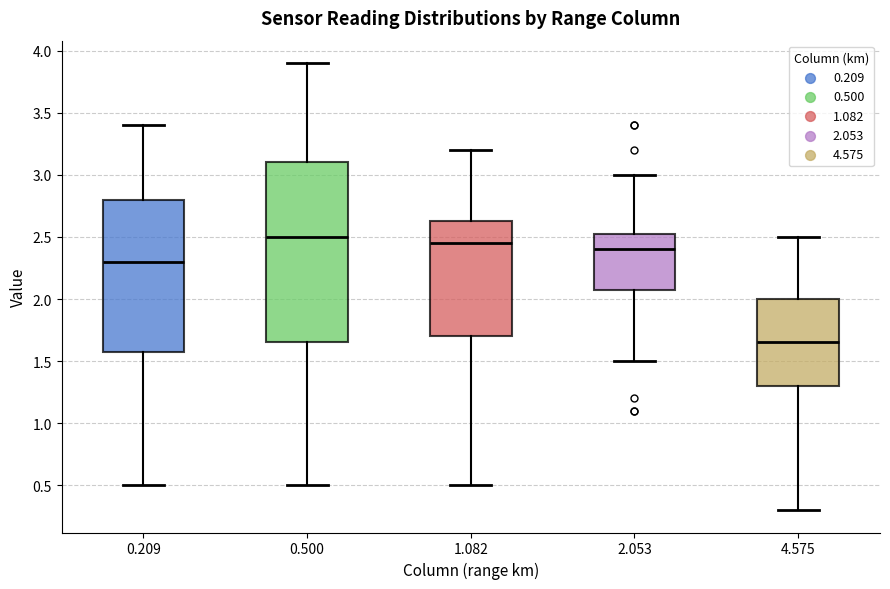

Which box's median line is the lowest?

4.575